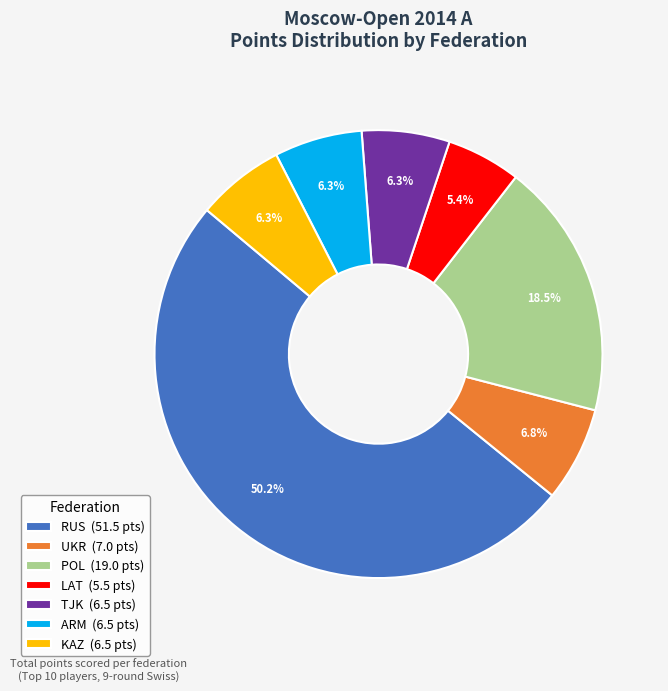

To the nearest percent, what is the difference between the largest and smallest slice percentages?

45%